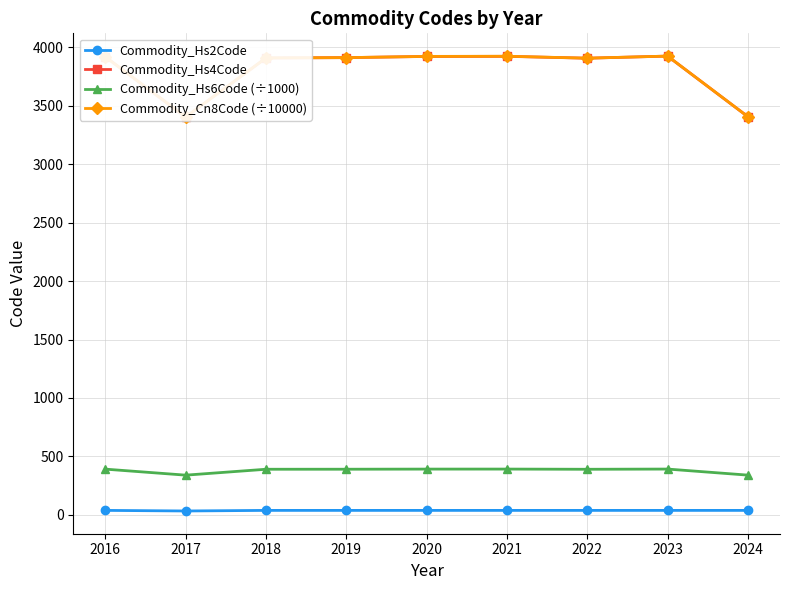

True or false: Commodity_Hs4Code has more than 0 interior local peaks.

True